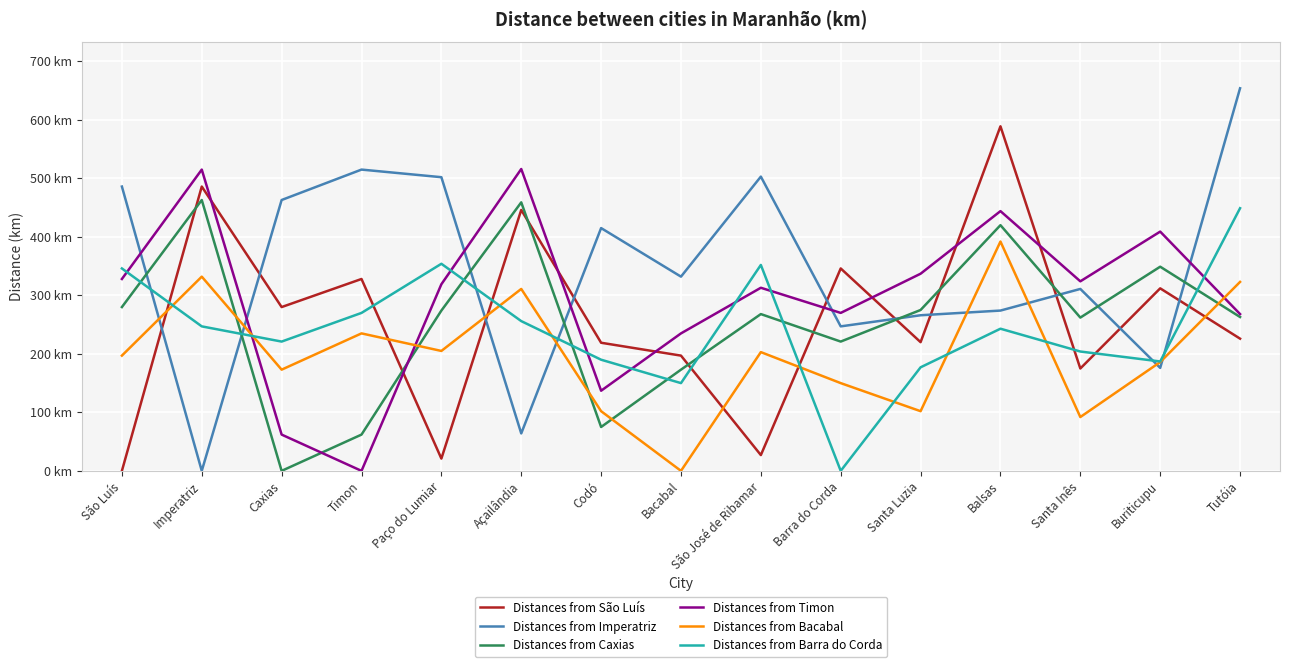

Does the chart have visible grid lines?

Yes